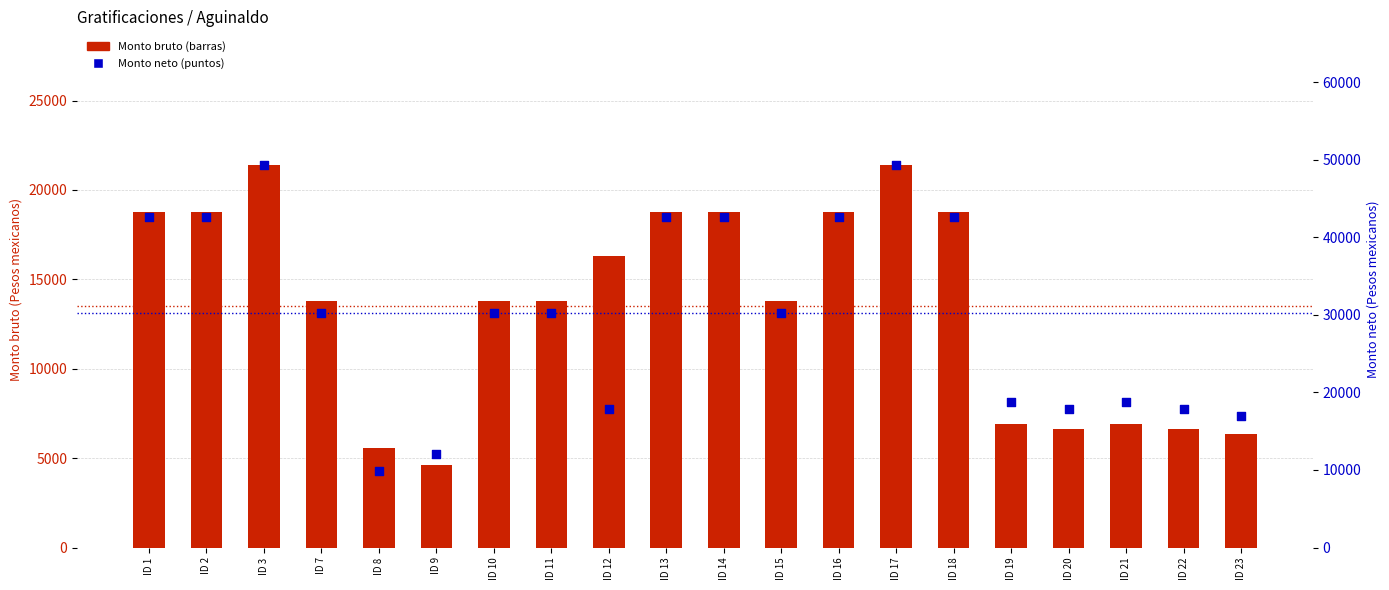

Which series has the largest total across all categories?

Monto neto